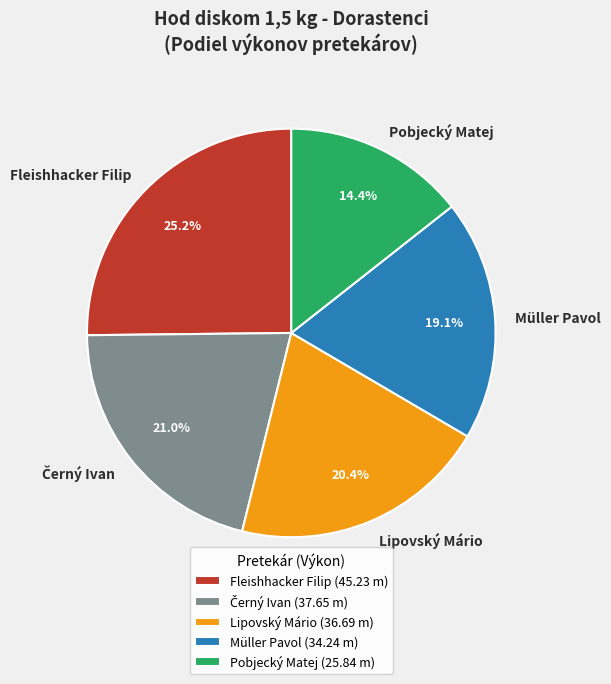

Is there a majority slice in this chart?

No